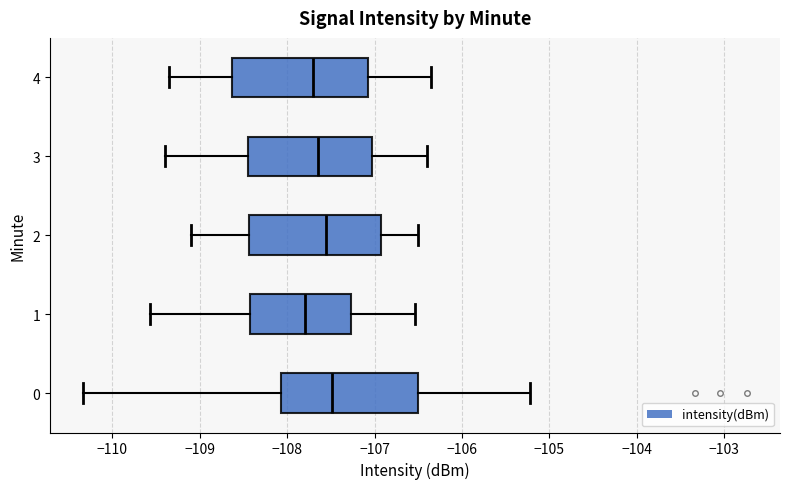

Reading bottom to top, read every box against the x-axis: the position of its median line, the range the box covers, and the ends of its whiskers. The values are not printed on the chart, so give them approximately, as read against the axis.

0: median -107.5, box -108.1 to -106.5, whiskers -110.3 to -105.2
1: median -107.8, box -108.4 to -107.3, whiskers -109.6 to -106.5
2: median -107.5, box -108.4 to -106.9, whiskers -109.1 to -106.5
3: median -107.6, box -108.4 to -107.0, whiskers -109.4 to -106.4
4: median -107.7, box -108.6 to -107.1, whiskers -109.3 to -106.3